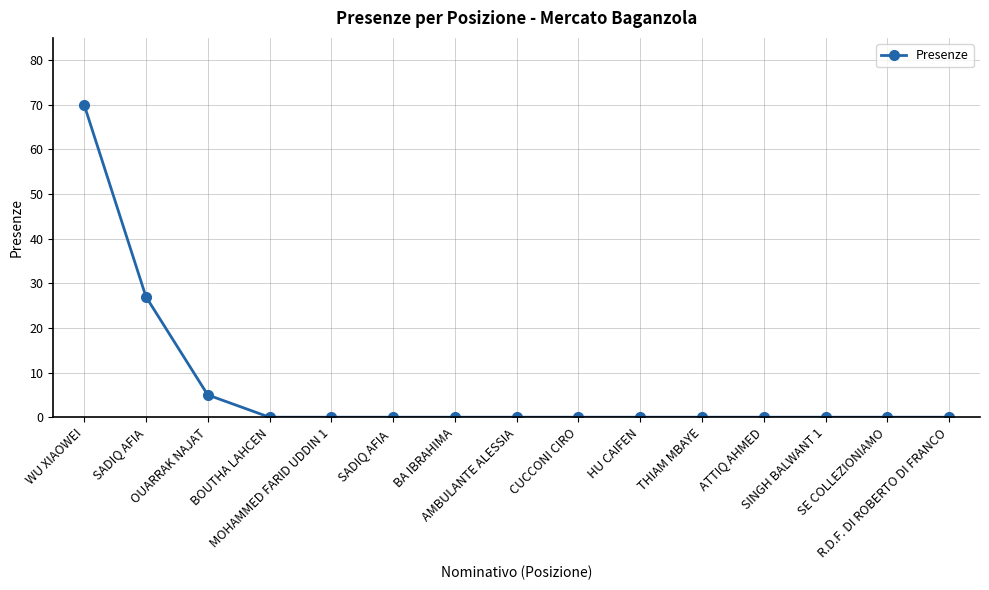

The chart shows a value of 29 at SE COLLEZIONIAMO. True or false?

False